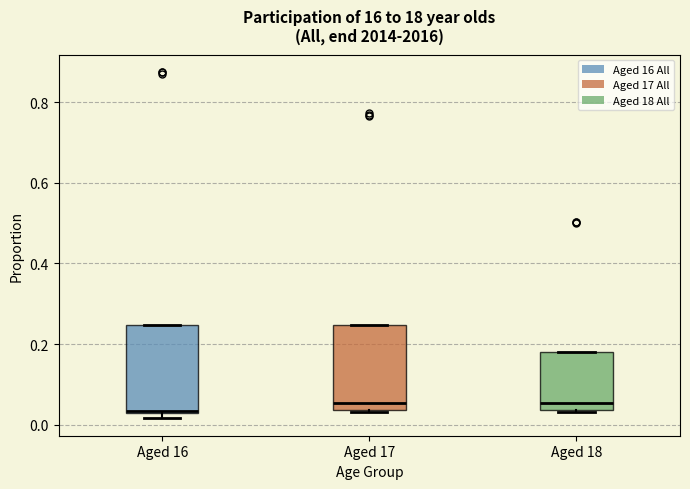

Where is the upper edge of the box for Aged 16 on the y-axis? The values are not printed on the chart, so give them approximately, as read against the axis.

0.24